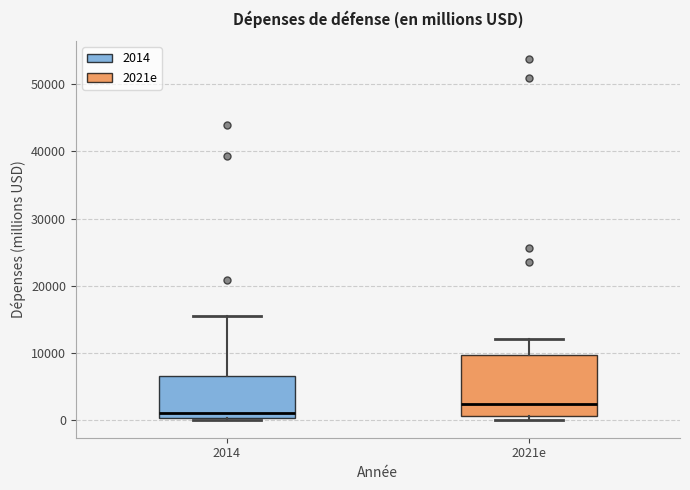

Where does the upper whisker of the box for 2021e end on the y-axis? The values are not printed on the chart, so give them approximately, as read against the axis.

12000